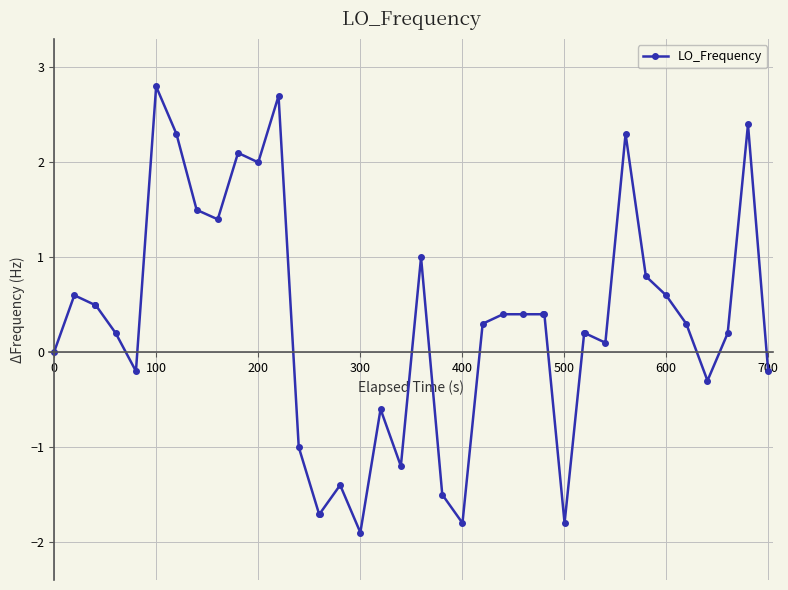

Reading left to right, transcribe all the data shown in this chart.

0.0	0.6	0.5	0.5	0.2	-0.2	2.8	2.3	1.5	1.4	2.1	2.0	2.7	-1.0	-1.7	-1.7	-1.4	-1.9	-0.6	-1.2	1.0	-1.5	-1.8	0.3	0.4	0.4	0.4	0.4	-1.8	0.2	0.2	0.1	2.3	0.8	0.6	0.3	-0.3	0.2	2.4	-0.2